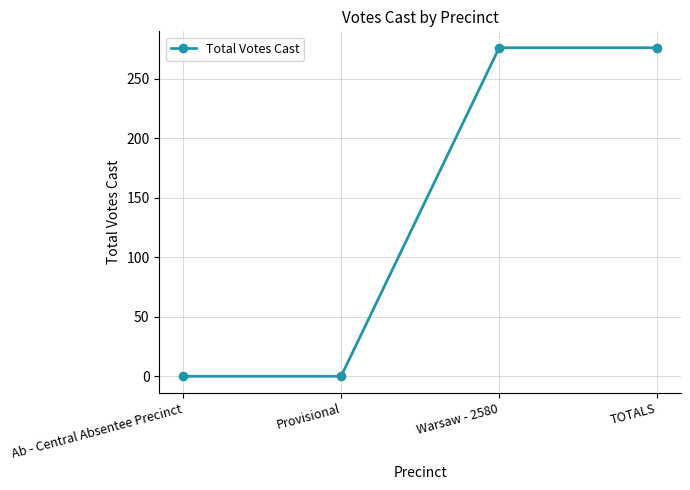

Reading left to right, extract all data points from this chart.

0	0	276	276